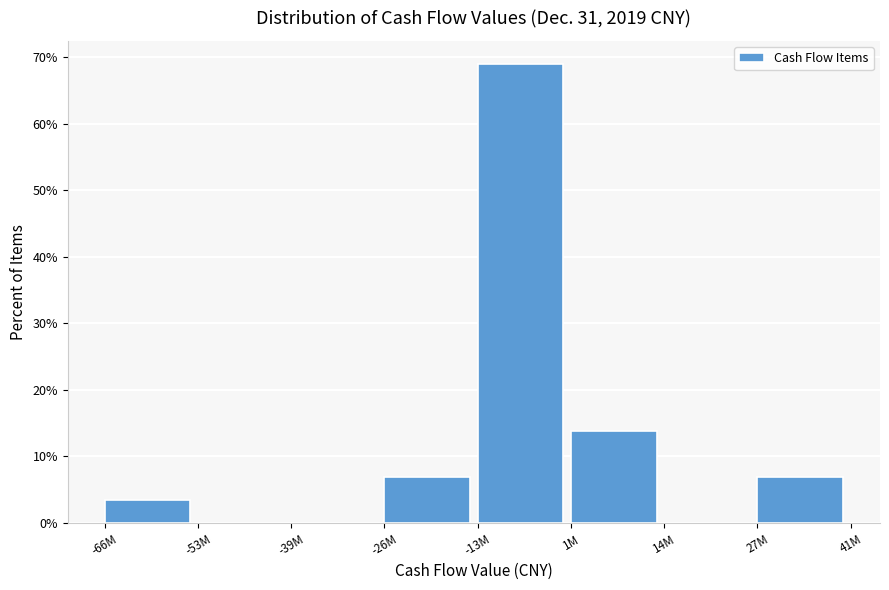

Reading right to left, list all the values displayed in this chart.

27M=6.9	14M=0.0	1M=13.8	-13M=69.0	-26M=6.9	-39M=0.0	-53M=0.0	-66M=3.4